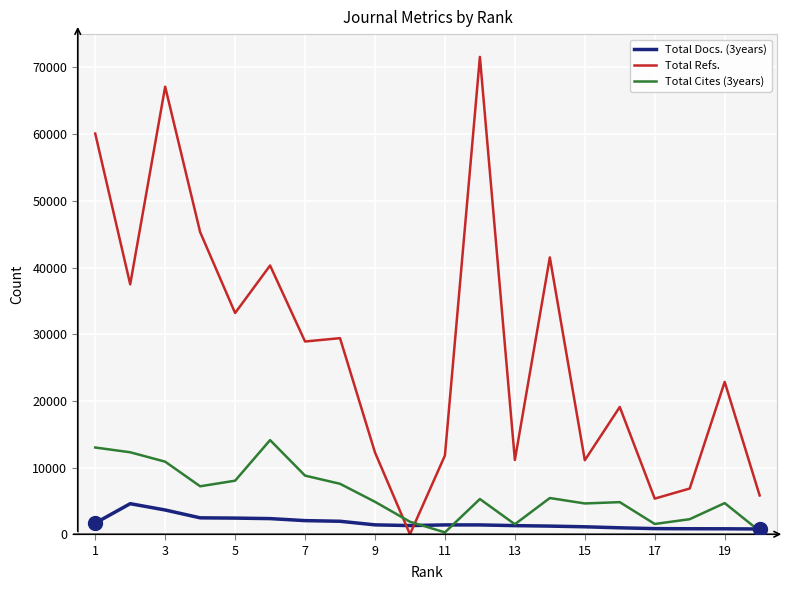

Rank the series by their average value, from highest to lowest.

Total Refs., Total Cites (3years), Total Docs. (3years)